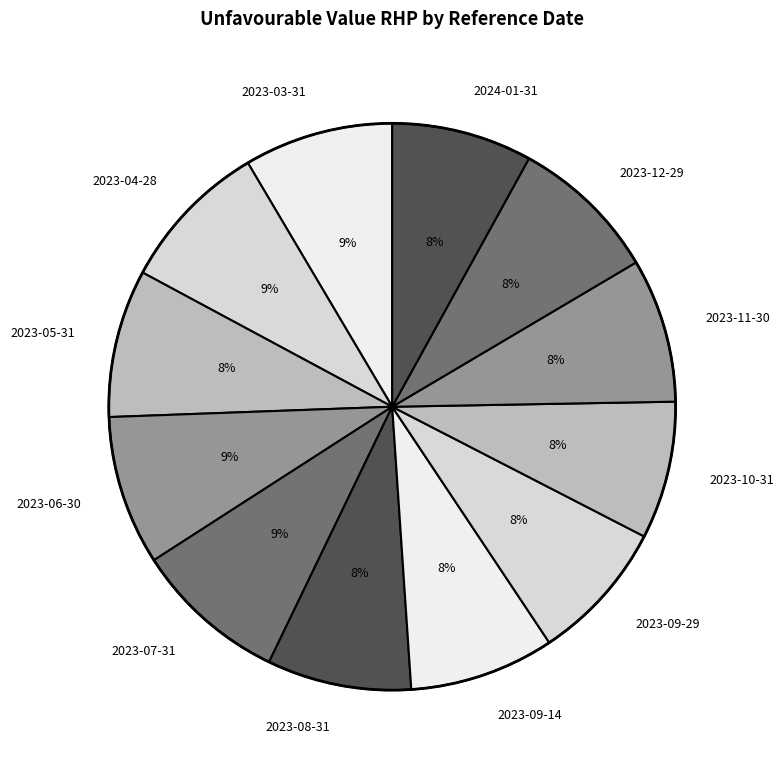

The 2023-06-30 slice represents 16% of the pie. True or false?

False